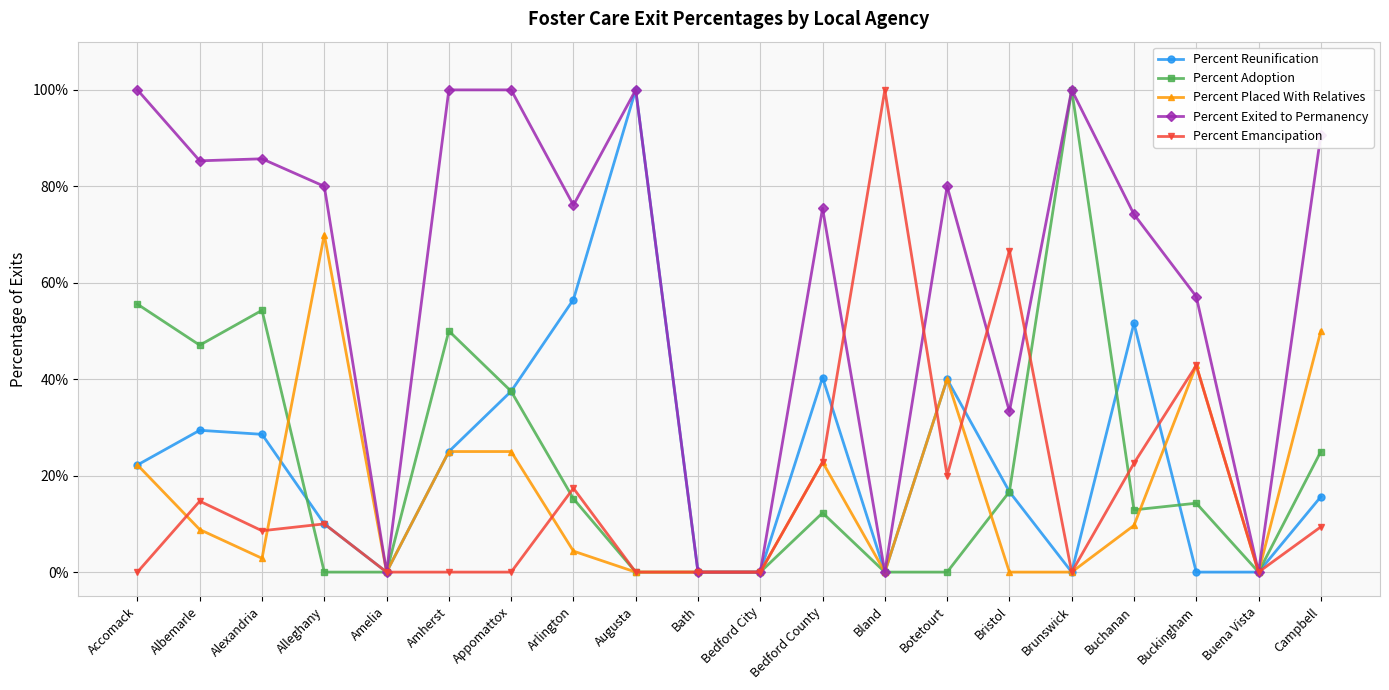

What are all the series names shown in the legend?

Percent Reunification, Percent Adoption, Percent Placed With Relatives, Percent Exited to Permanency, Percent Emancipation